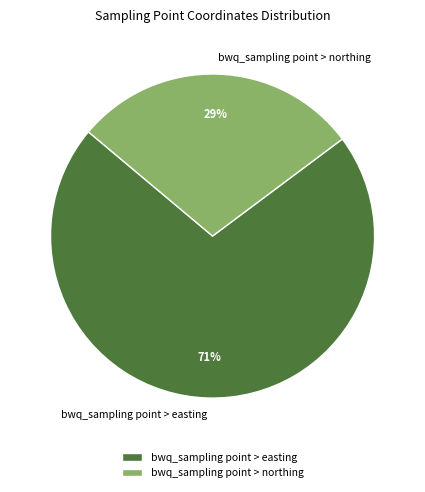

To the nearest percent, what portion does bwq_sampling point > northing represent?

29%